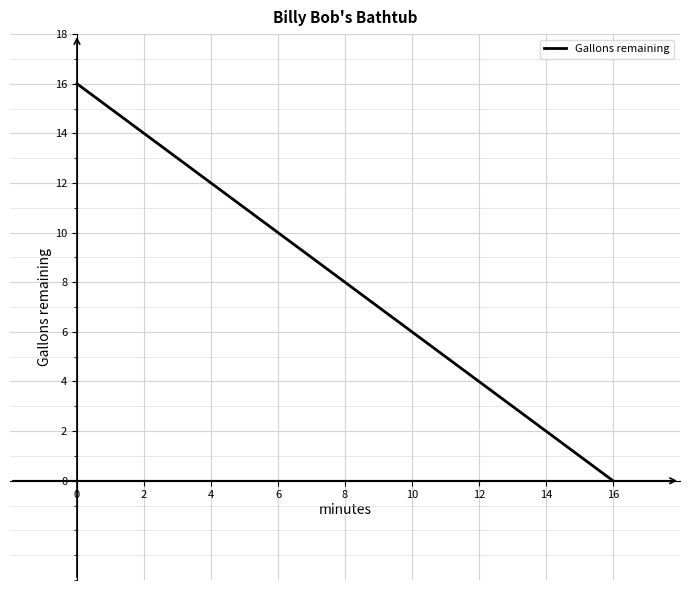

True or false: the data has more than 0 interior local peaks.

False